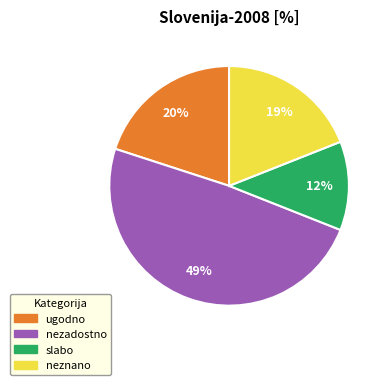

True or false: ugodno accounts for 10% of the total.

False